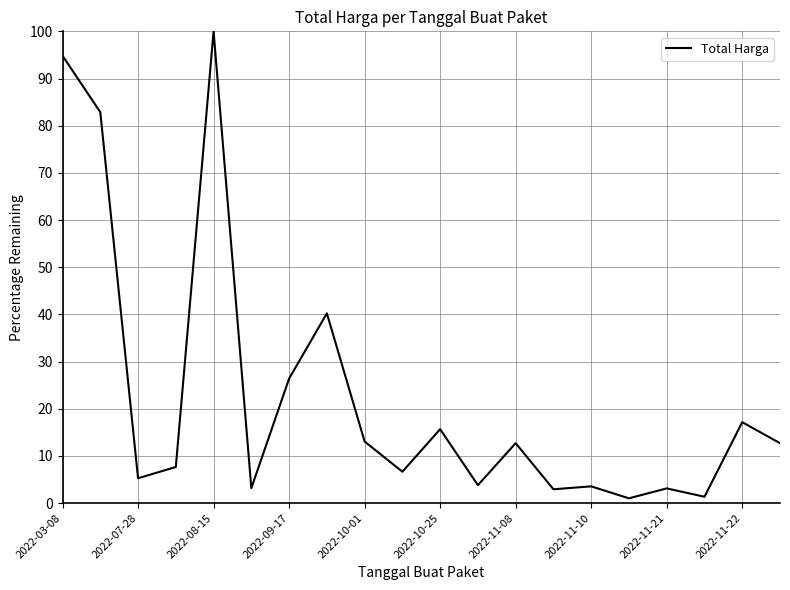

What is the sum of all values?

454.0